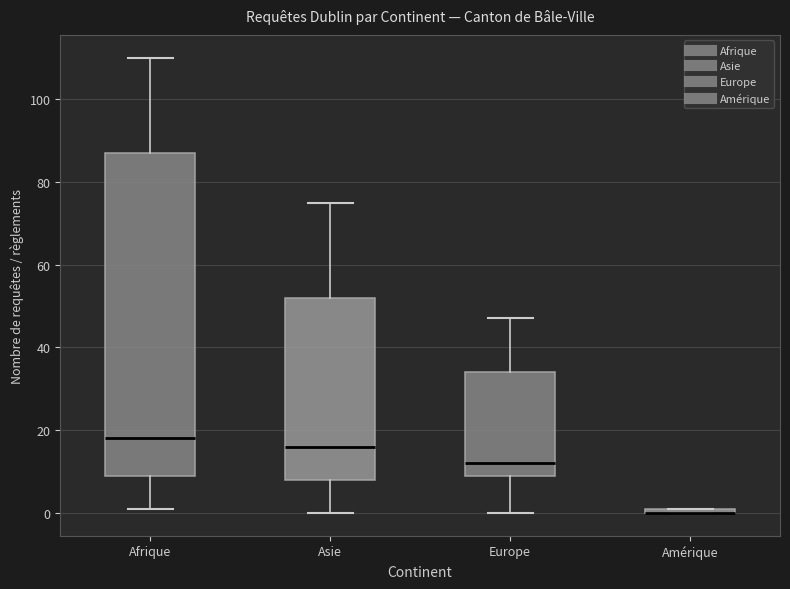

Where does the lower whisker of the box for Asie end on the y-axis? The values are not printed on the chart, so give them approximately, as read against the axis.

0